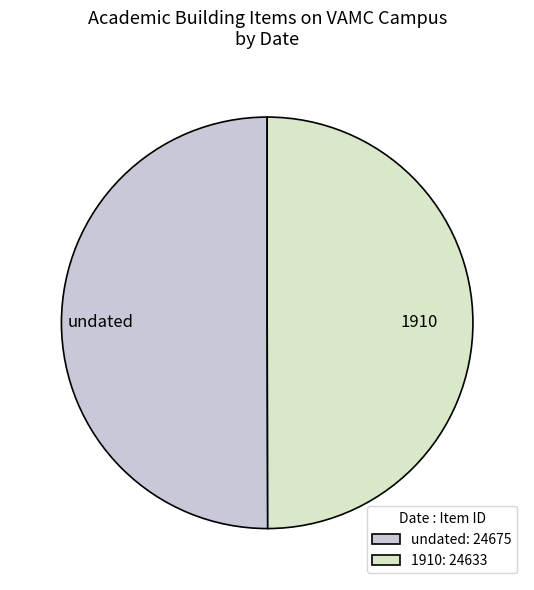

How many segments does this pie chart have?

2